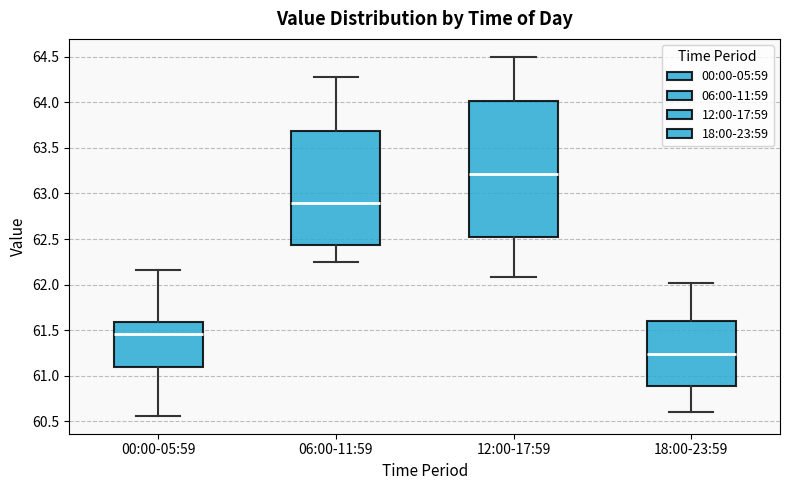

Which box's median line is the lowest?

18:00-23:59